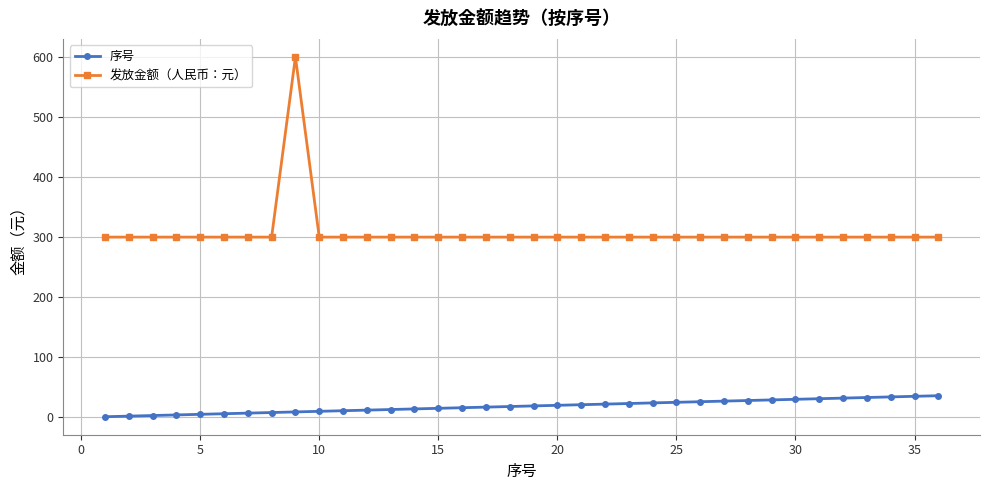

Which series has the largest total across all categories?

发放金额（人民币：元）